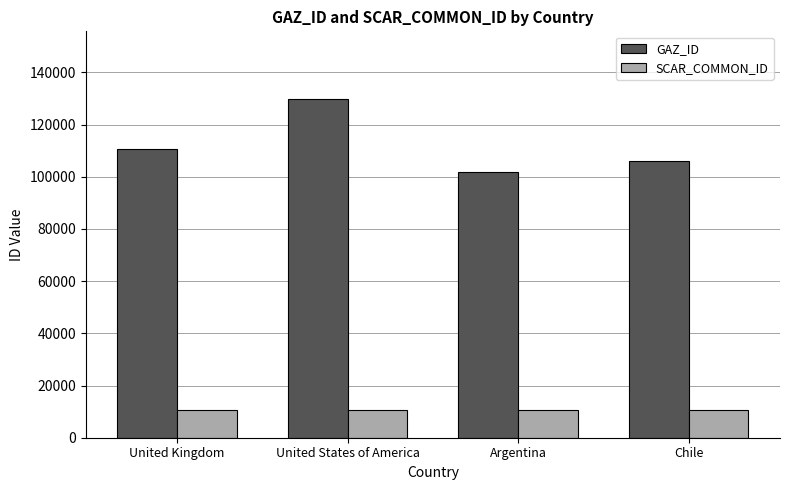

How many values in the GAZ_ID series are below 110466?

2